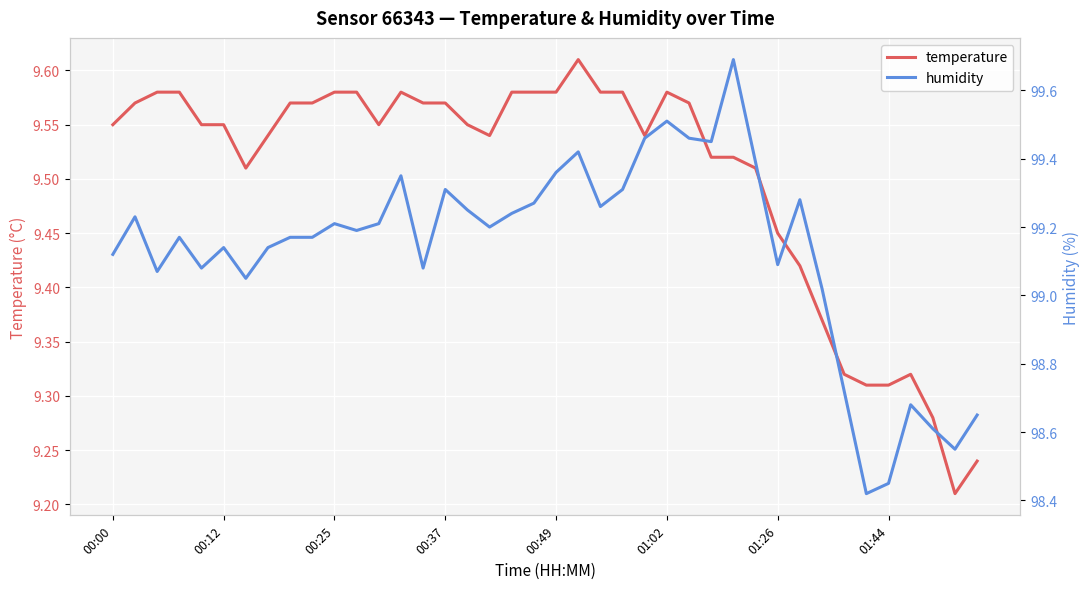

Is it true that temperature equals 13.3 at 01:44?

False